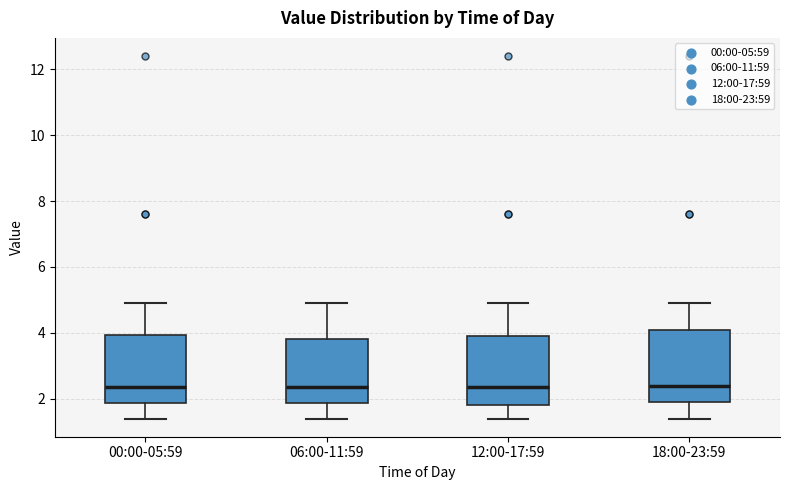

Reading left to right, transcribe this box plot: for each box, give where its median line is, the range the box spans, and where its two whiskers end, as read against the y-axis. The values are not printed on the chart, so give them approximately, as read against the axis.

00:00-05:59: median 2.4, box 1.8 to 4.0, whiskers 1.4 to 5.0
06:00-11:59: median 2.4, box 1.8 to 3.8, whiskers 1.4 to 5.0
12:00-17:59: median 2.4, box 1.8 to 4.0, whiskers 1.4 to 5.0
18:00-23:59: median 2.4, box 2.0 to 4.2, whiskers 1.4 to 5.0